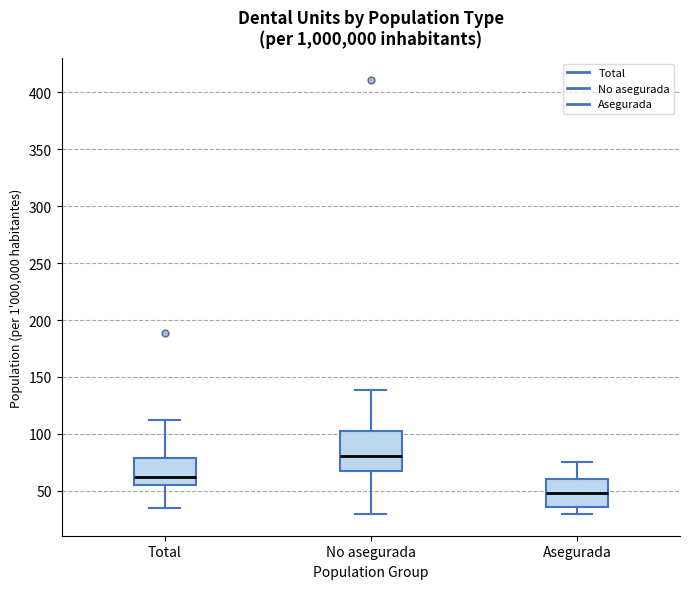

Where does the lower whisker of the box for No asegurada end on the y-axis? The values are not printed on the chart, so give them approximately, as read against the axis.

30